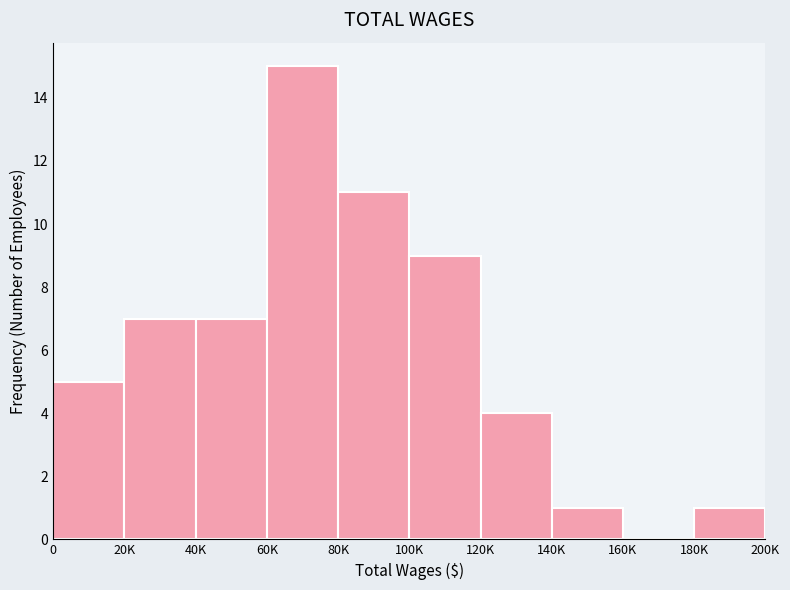

Reading right to left, list all the values displayed in this chart.

180K=1	160K=0	140K=1	120K=4	100K=9	80K=11	60K=15	40K=7	20K=7	0=5